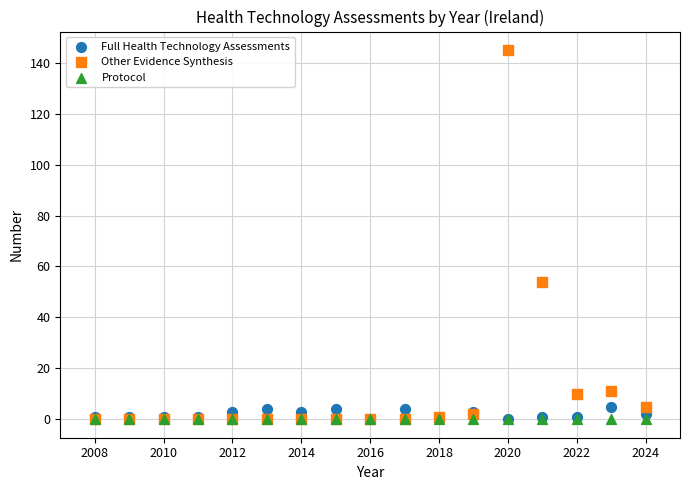

Which series reaches the maximum Y coordinate?

Other Evidence Synthesis